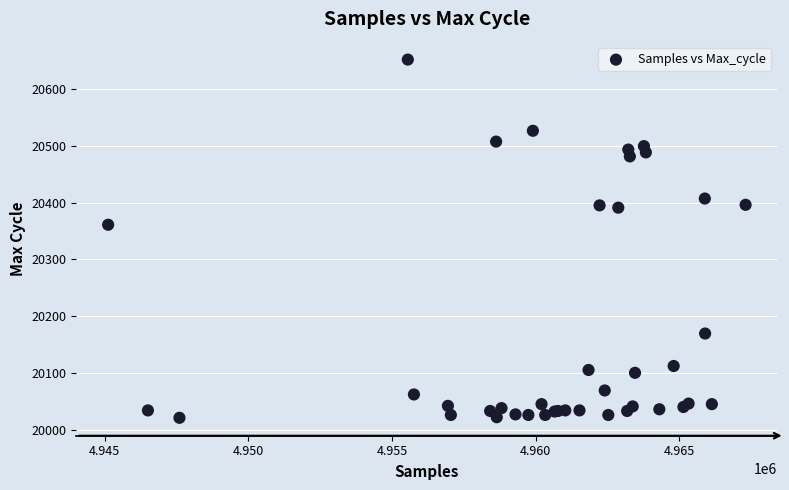

What Y value in the scatter plot is closest to 20336?

20361